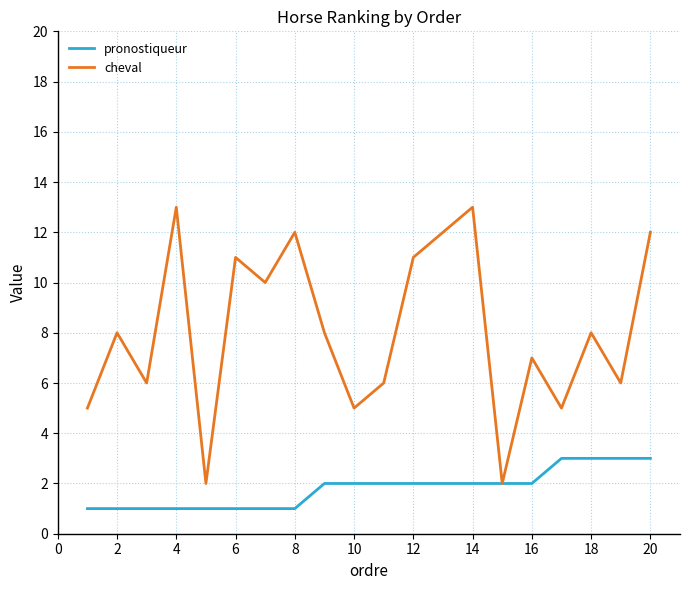

Which series has the largest total across all categories?

cheval